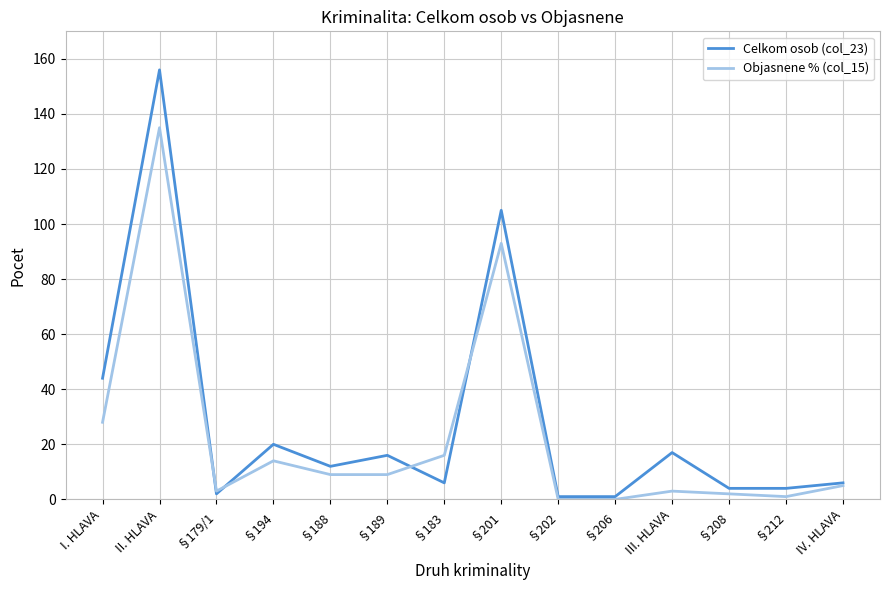

Rank the series by their maximum value, from lowest to highest.

Objasnene % (col_15), Celkom osob (col_23)